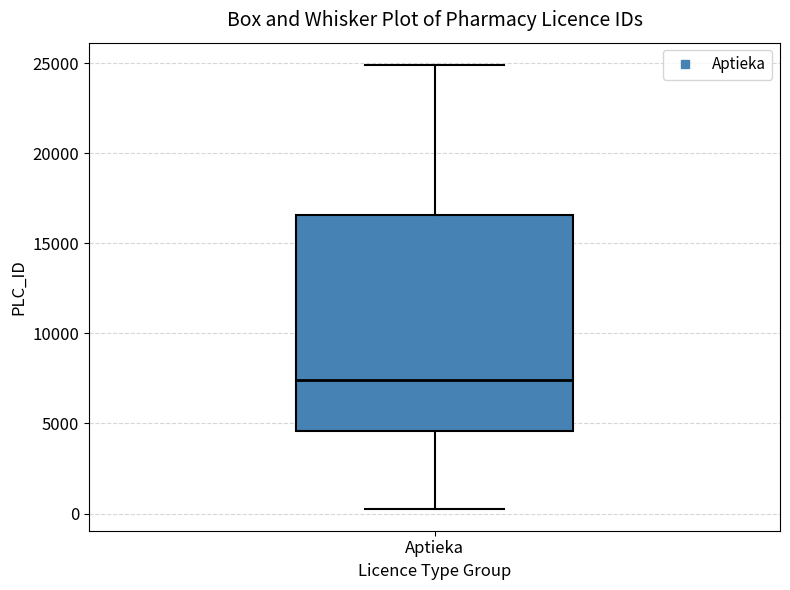

Transcribe this box plot: give where the median line is, the range the box spans, and where the two whiskers end, as read against the y-axis. The values are not printed on the chart, so give them approximately, as read against the axis.

median 7500, box 4500 to 16500, whiskers 500 to 25000